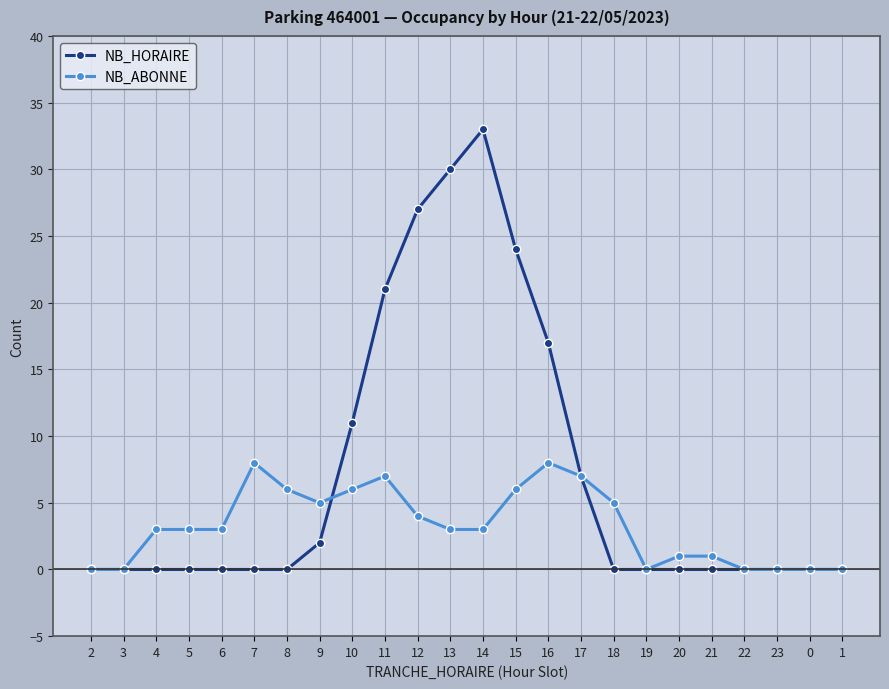

What are all the series names shown in the legend?

NB_HORAIRE, NB_ABONNE